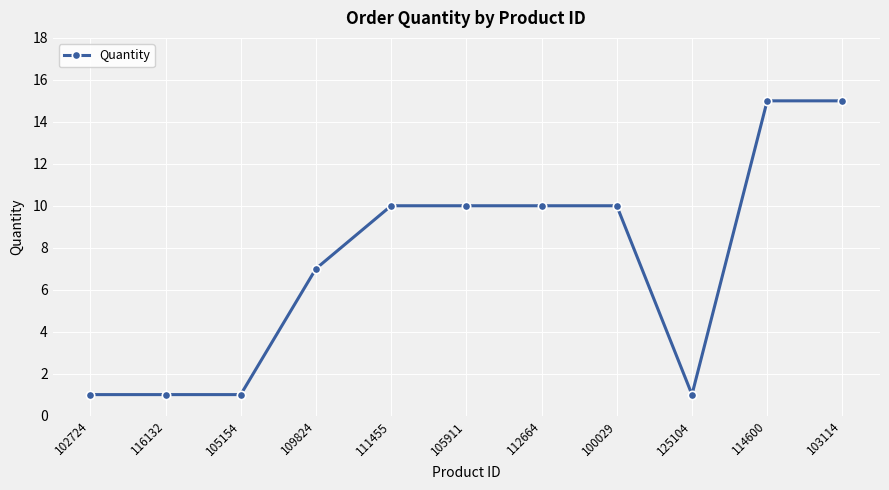

What is the maximum value shown in the chart?

15